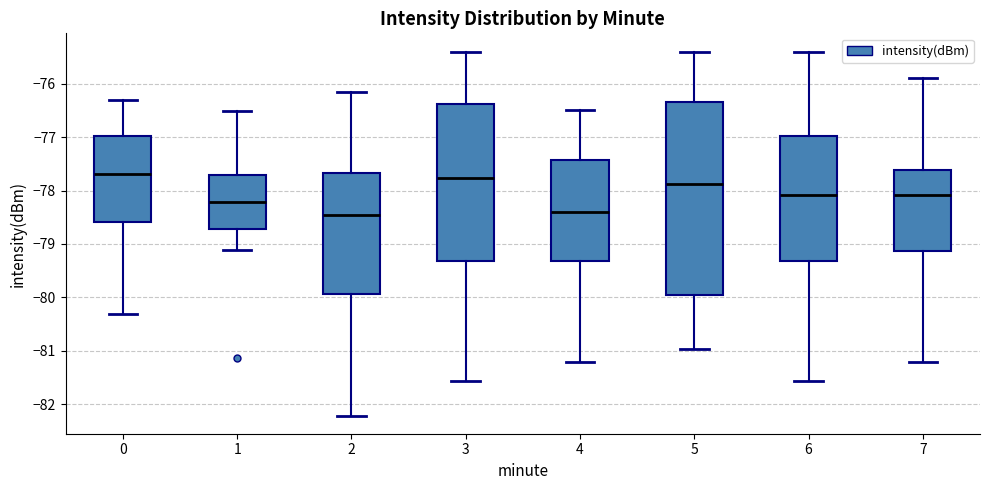

Which box is the tallest, from its lower edge to its upper edge?

5